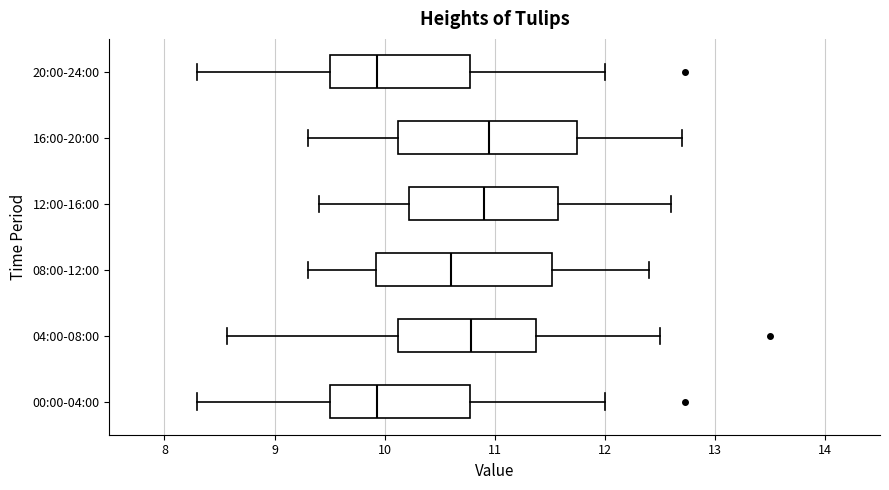

Reading bottom to top, transcribe this box plot: for each box, give where its median line is, the range the box spans, and where its two whiskers end, as read against the x-axis. The values are not printed on the chart, so give them approximately, as read against the axis.

00:00-04:00: median 9.9, box 9.5 to 10.8, whiskers 8.3 to 12.0
04:00-08:00: median 10.8, box 10.1 to 11.4, whiskers 8.6 to 12.5
08:00-12:00: median 10.6, box 9.9 to 11.5, whiskers 9.3 to 12.4
12:00-16:00: median 10.9, box 10.2 to 11.6, whiskers 9.4 to 12.6
16:00-20:00: median 11.0, box 10.1 to 11.8, whiskers 9.3 to 12.7
20:00-24:00: median 9.9, box 9.5 to 10.8, whiskers 8.3 to 12.0